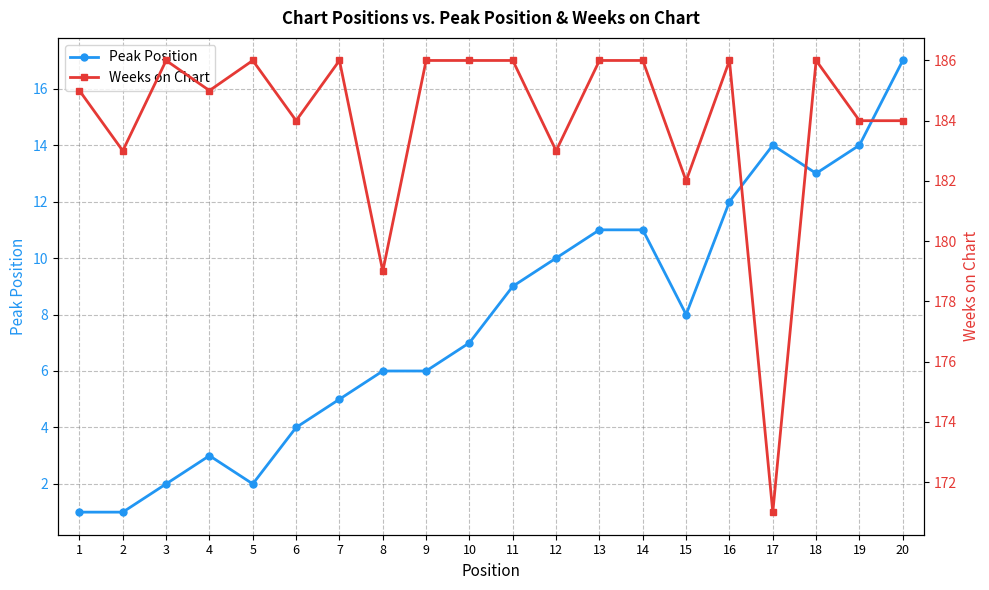

True or false: Weeks on Chart has a value of 65 at 3.

False